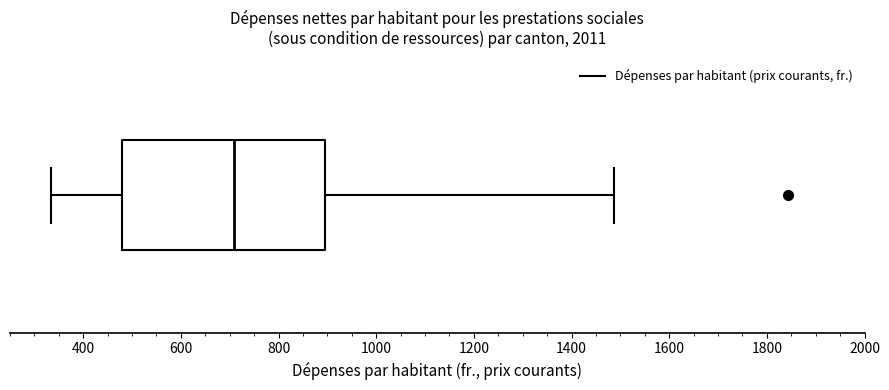

Where does the left whisker of the box end on the x-axis? The values are not printed on the chart, so give them approximately, as read against the axis.

340